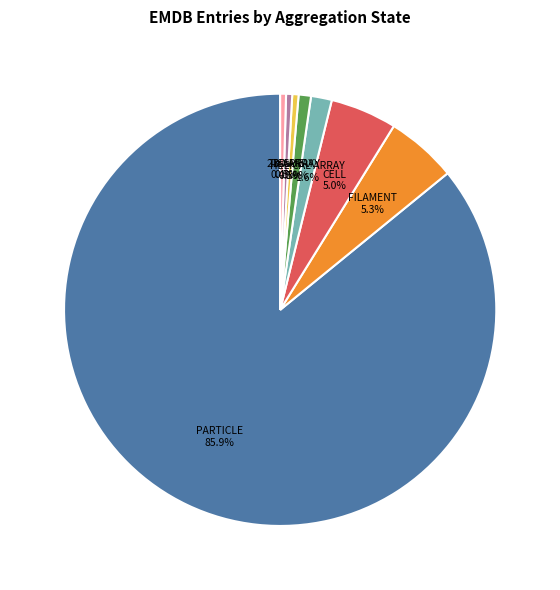

Is there any slice that represents more than half of the pie?

Yes